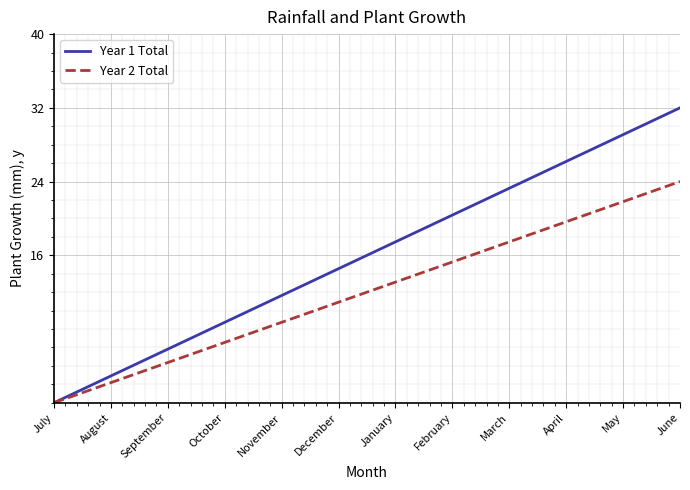

Reading left to right, transcribe all the data shown in this chart.

Year 1 Total: 0.0	2.9	5.8	8.7	11.6	14.5	17.5	20.4	23.3	26.2	29.1	32.0
Year 2 Total: 0.0	2.2	4.4	6.5	8.7	10.9	13.1	15.3	17.5	19.6	21.8	24.0